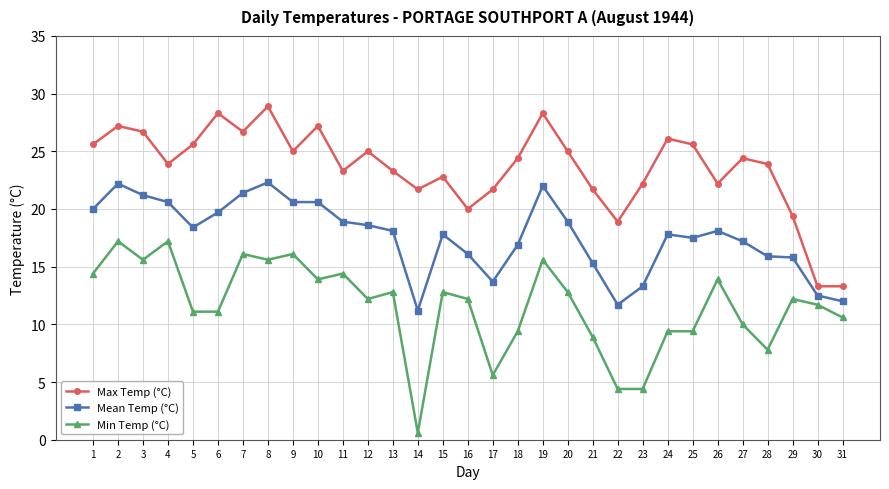

How many lines are shown in the chart?

3